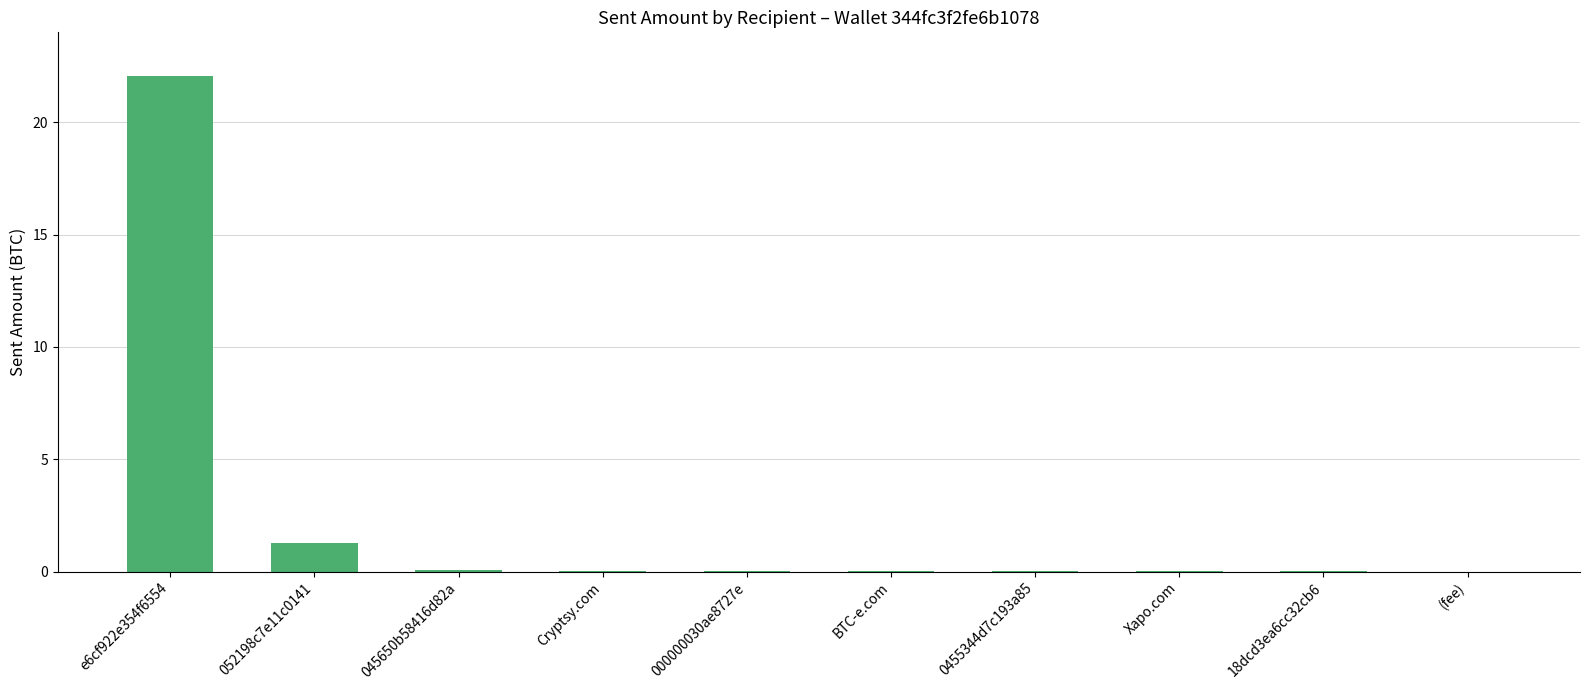

At which label is the value closest to 11?

052198c7e11c0141